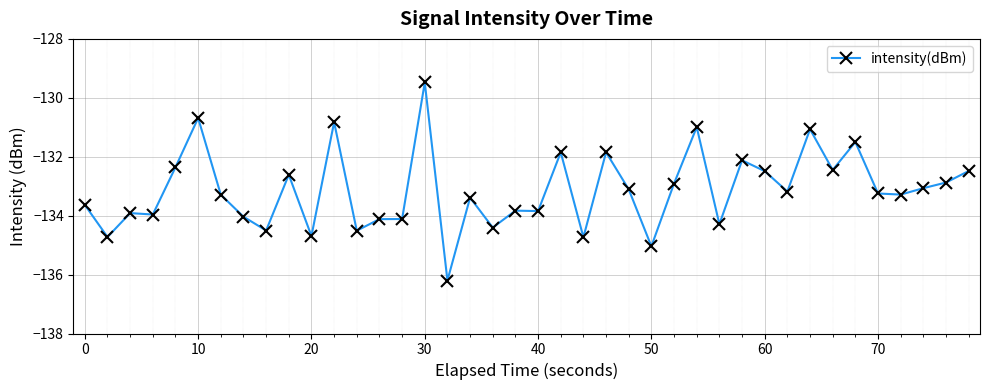

What is the value of the 4th point from the left?

-134.0